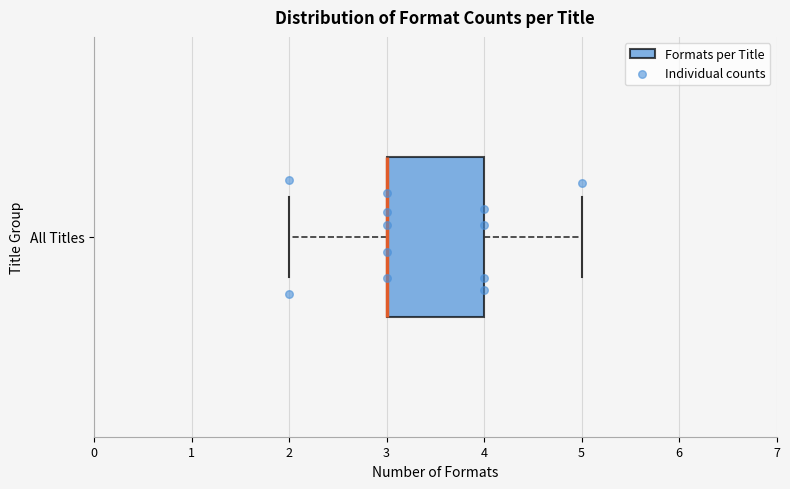

Read this box plot against the x-axis: the position of the median line, the range covered by the box, and the ends of both whiskers. The values are not printed on the chart, so give them approximately, as read against the axis.

median 3 (drawn on the box's left edge), box 3 to 4, whiskers 2 to 5